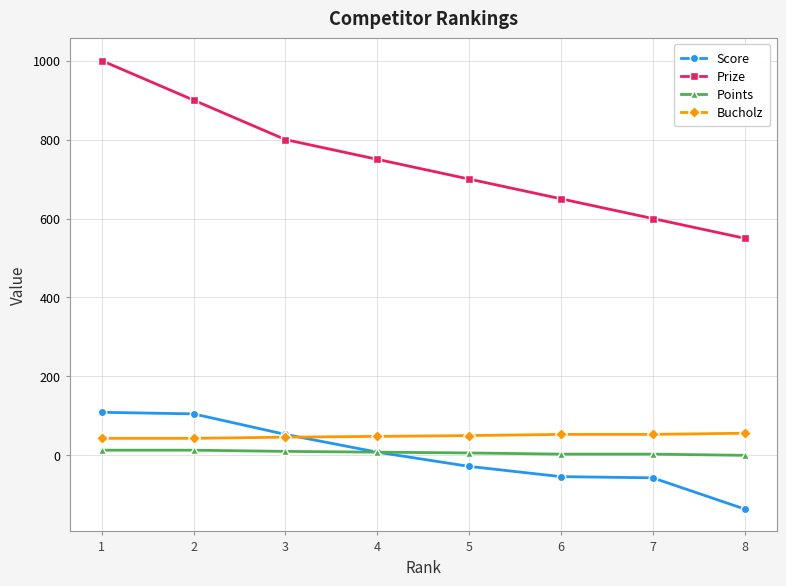

How many distinct data groups are displayed?

4